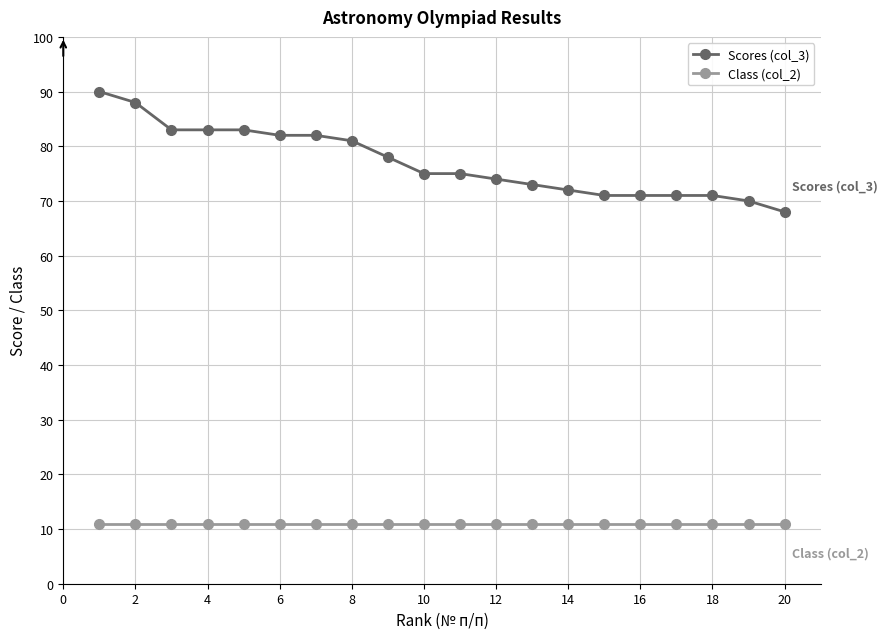

What is the smallest value displayed?

11